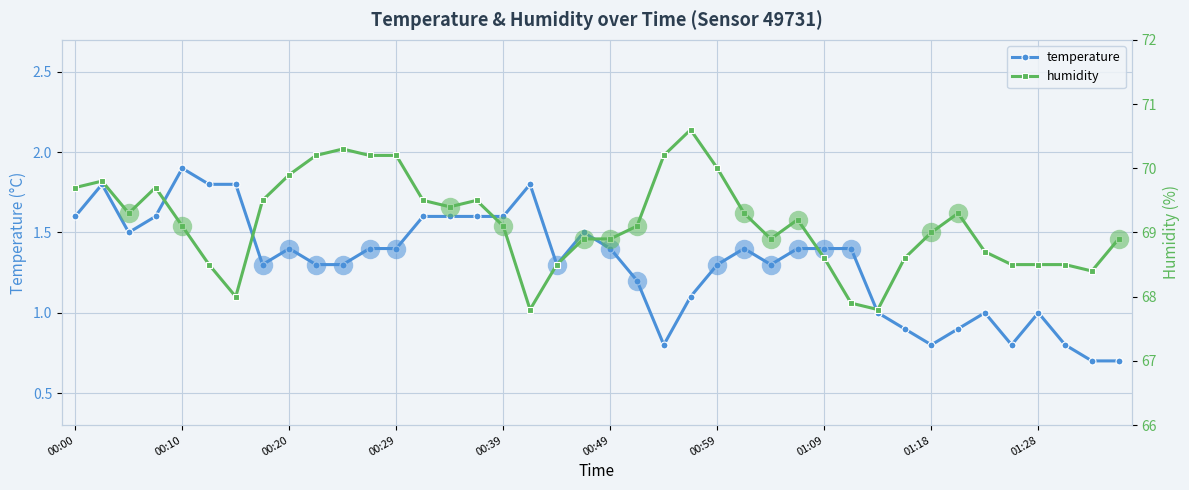

What is the total value across all series at 15?

71.1